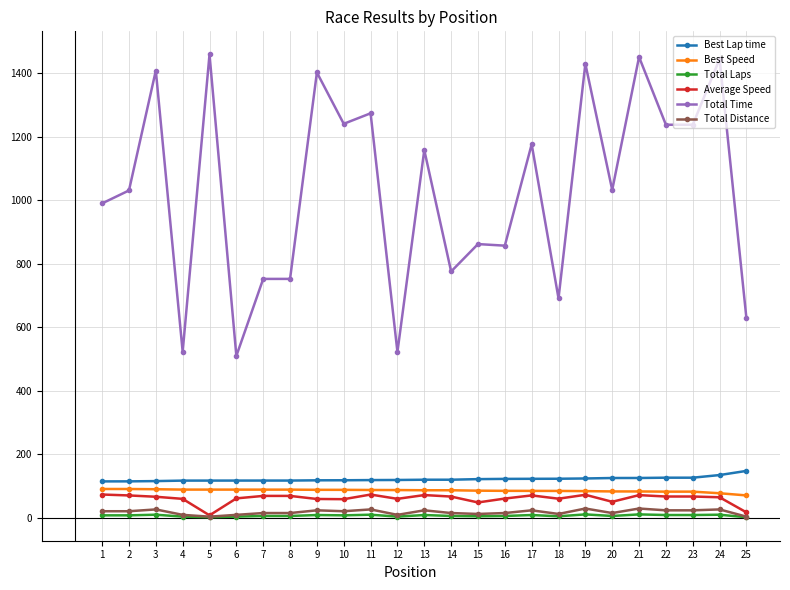

What is the difference between the Total Time values at 5 and 9?

56.7